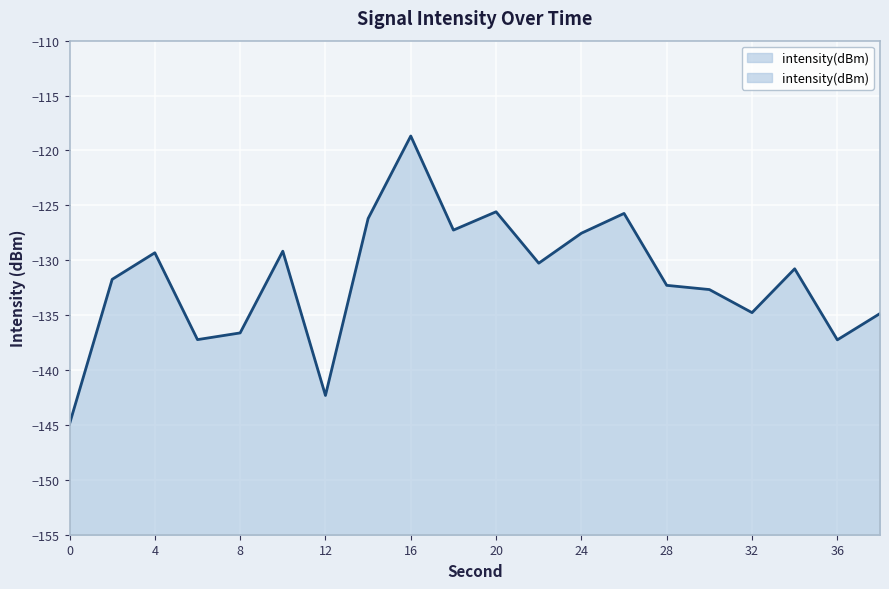

Reading left to right, extract all data points from this chart.

-144.9	-131.7	-129.3	-137.2	-136.6	-129.2	-142.3	-126.2	-118.7	-127.3	-125.6	-130.3	-127.5	-125.7	-132.3	-132.7	-134.8	-130.8	-137.3	-134.9